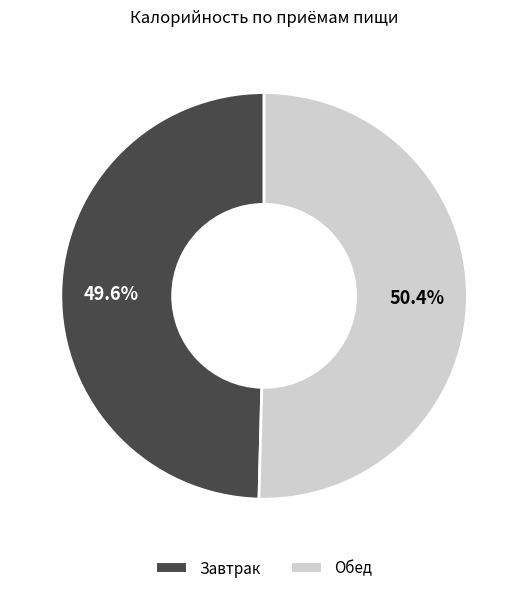

Which category accounts for the majority?

Обед